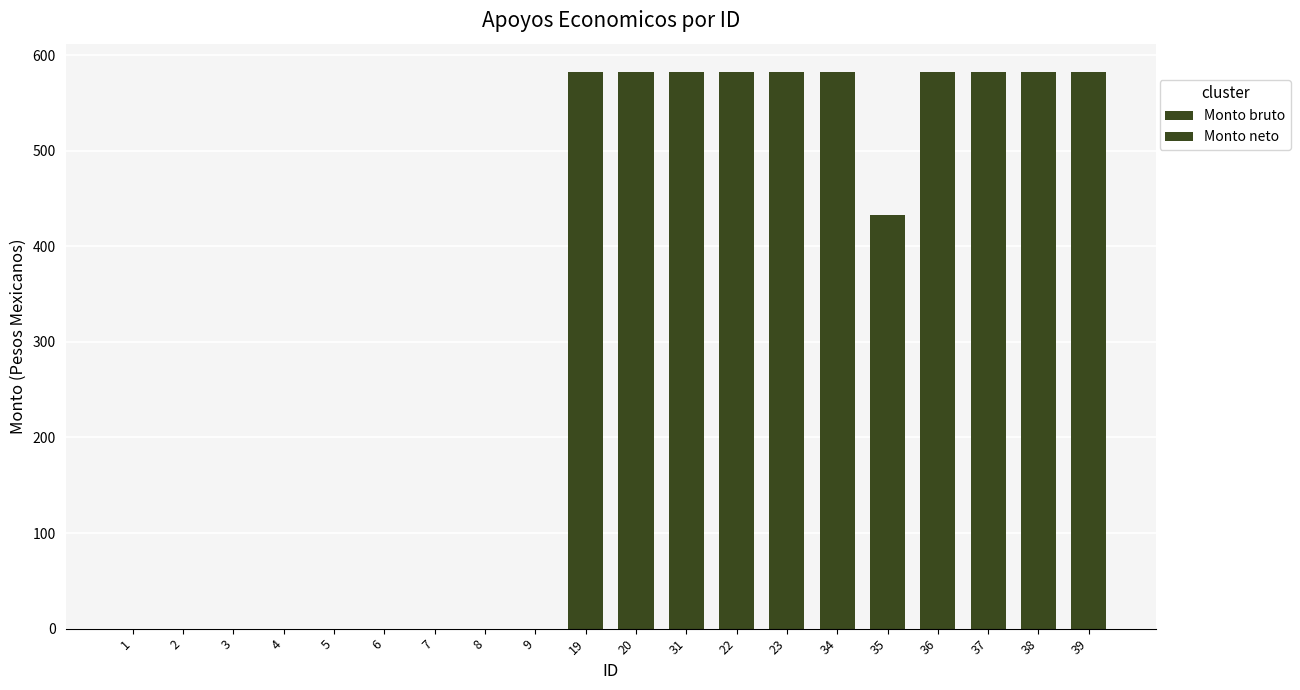

What is the difference between the maximum and second lowest values in the Monto bruto series?

582.7